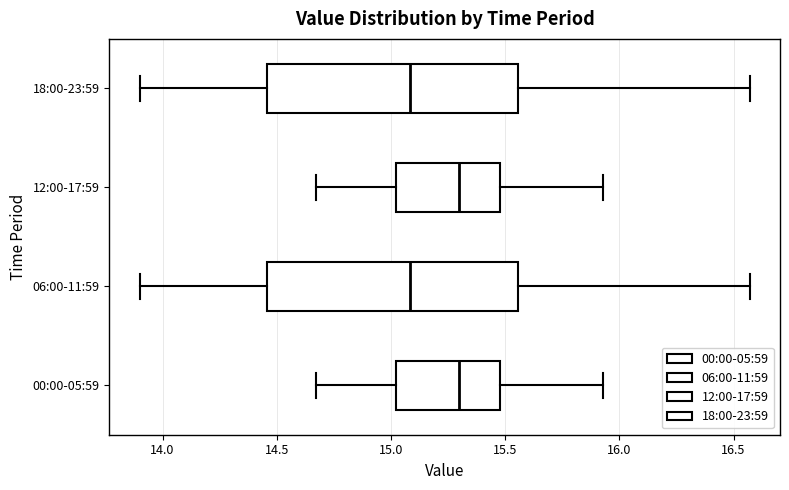

Reading bottom to top, read every box against the x-axis: the position of its median line, the range the box covers, and the ends of its whiskers. The values are not printed on the chart, so give them approximately, as read against the axis.

00:00-05:59: median 15.30, box 15.00 to 15.50, whiskers 14.65 to 15.95
06:00-11:59: median 15.10, box 14.45 to 15.55, whiskers 13.90 to 16.55
12:00-17:59: median 15.30, box 15.00 to 15.50, whiskers 14.65 to 15.95
18:00-23:59: median 15.10, box 14.45 to 15.55, whiskers 13.90 to 16.55